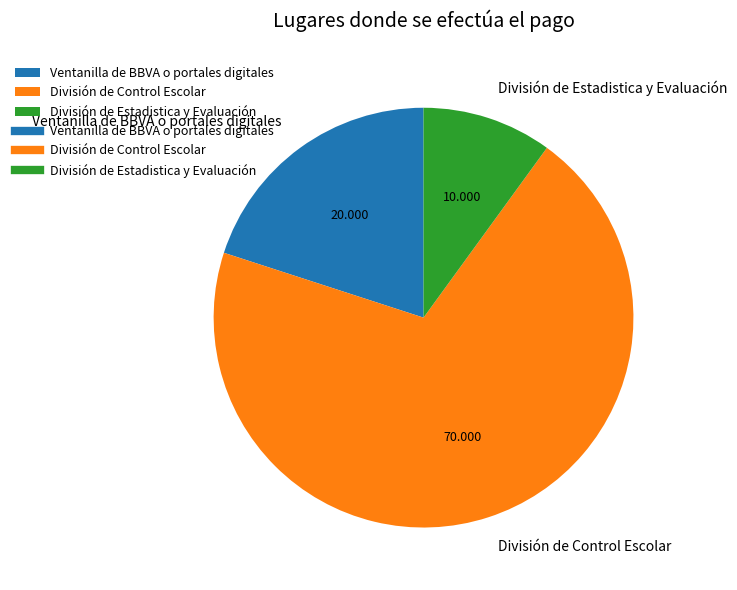

Count the number of slices in the pie.

3